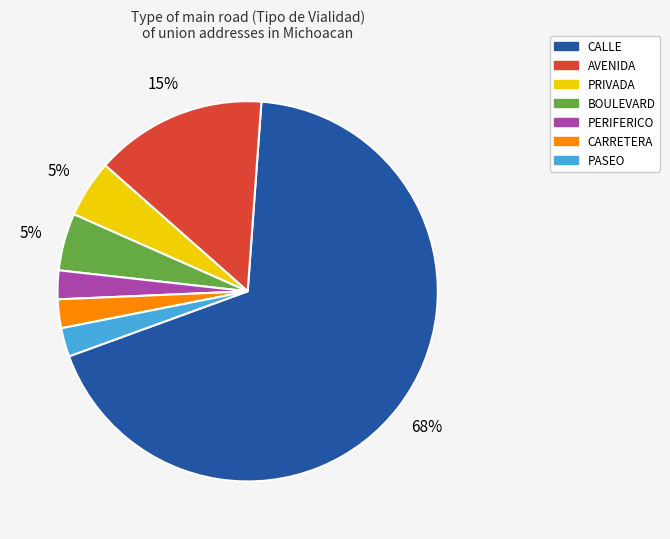

What is the largest slice in the pie chart?

CALLE